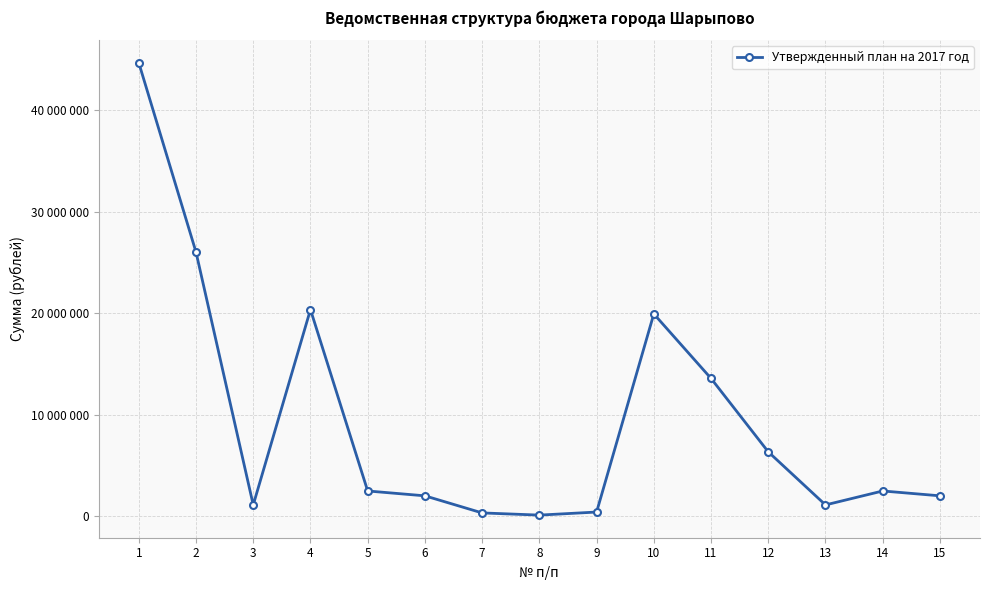

Is this an area chart (filled region under the line)?

No